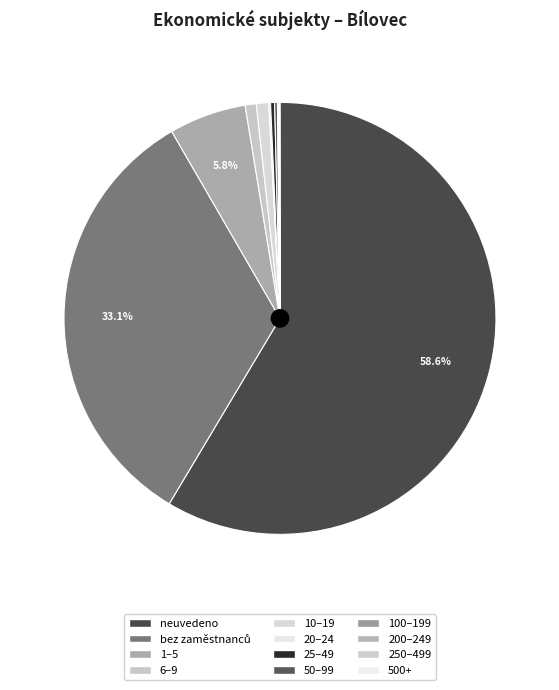

What is the ratio of the value at 20–24 to the value at 25–49?

0.4